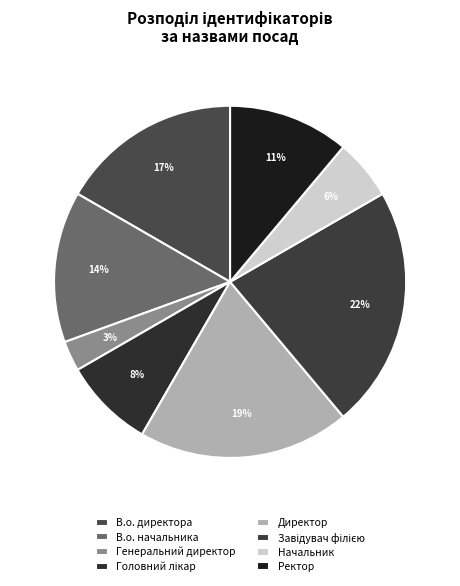

Does Головний лікар account for over 50% of the chart?

No